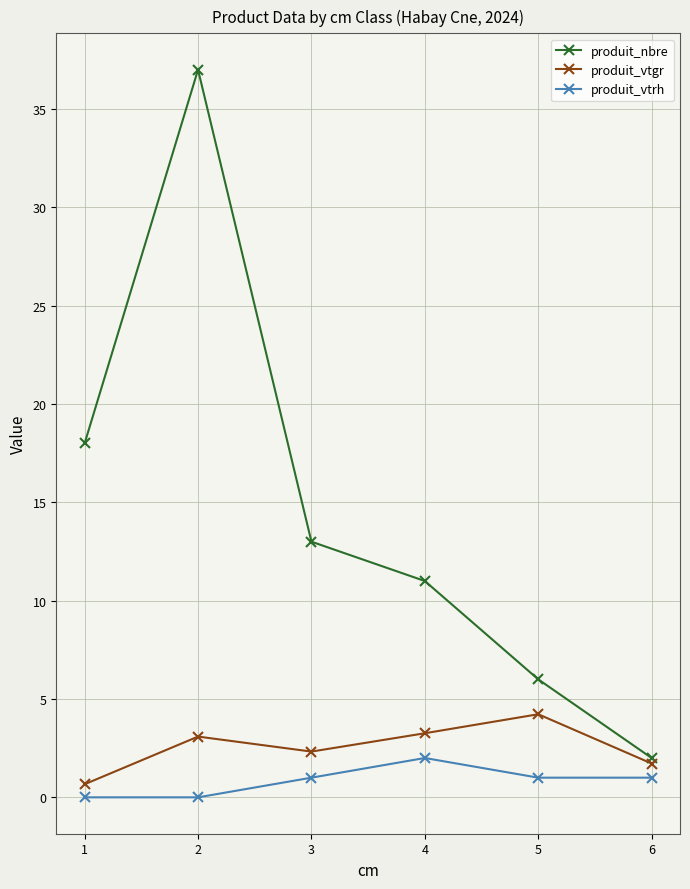

Rank the series at 3 from highest to lowest value.

produit_nbre, produit_vtgr, produit_vtrh